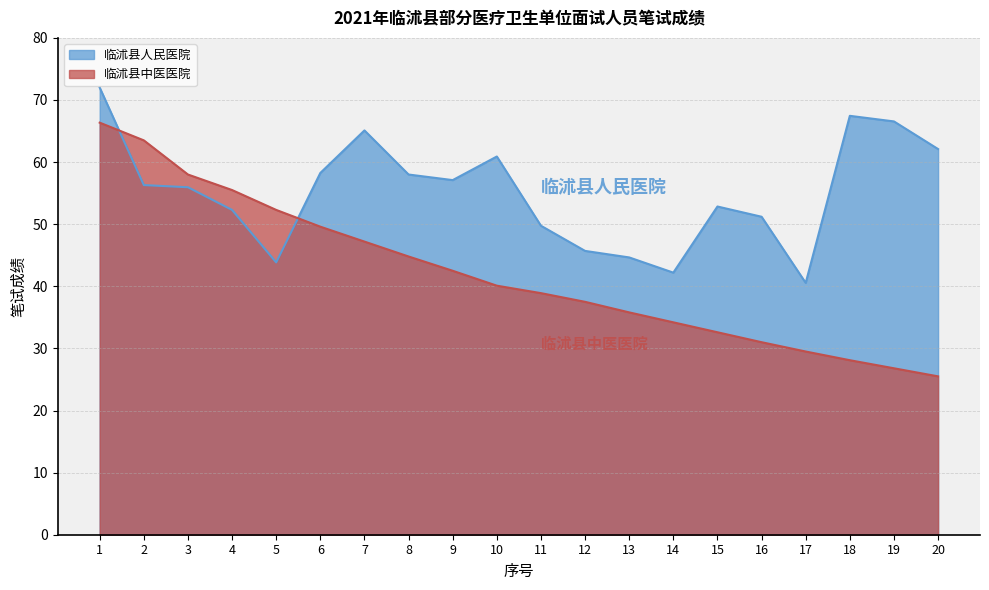

What is the approximate value of 临沭县人民医院 at 17?

40.5